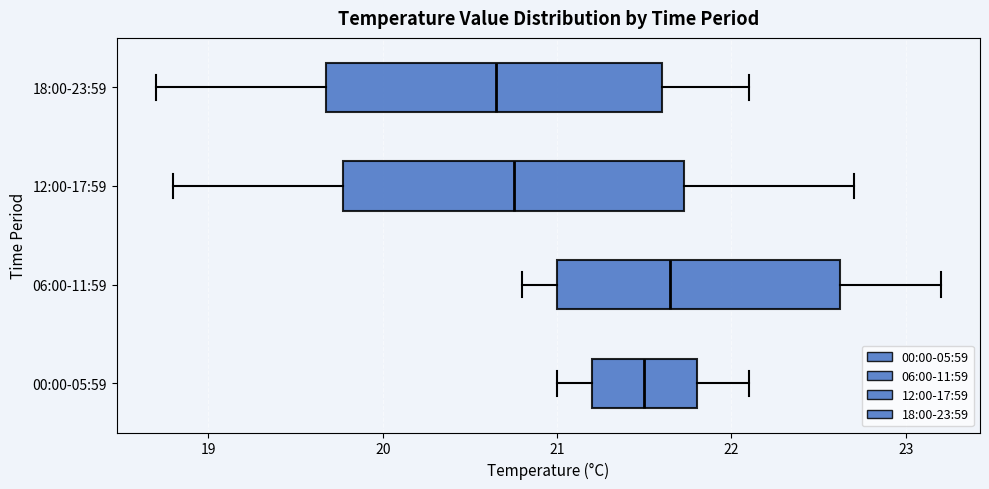

Reading bottom to top, read every box against the x-axis: the position of its median line, the range the box covers, and the ends of its whiskers. The values are not printed on the chart, so give them approximately, as read against the axis.

00:00-05:59: median 21.5, box 21.2 to 21.8, whiskers 21.0 to 22.1
06:00-11:59: median 21.7, box 21.0 to 22.6, whiskers 20.8 to 23.2
12:00-17:59: median 20.8, box 19.8 to 21.7, whiskers 18.8 to 22.7
18:00-23:59: median 20.7, box 19.7 to 21.6, whiskers 18.7 to 22.1